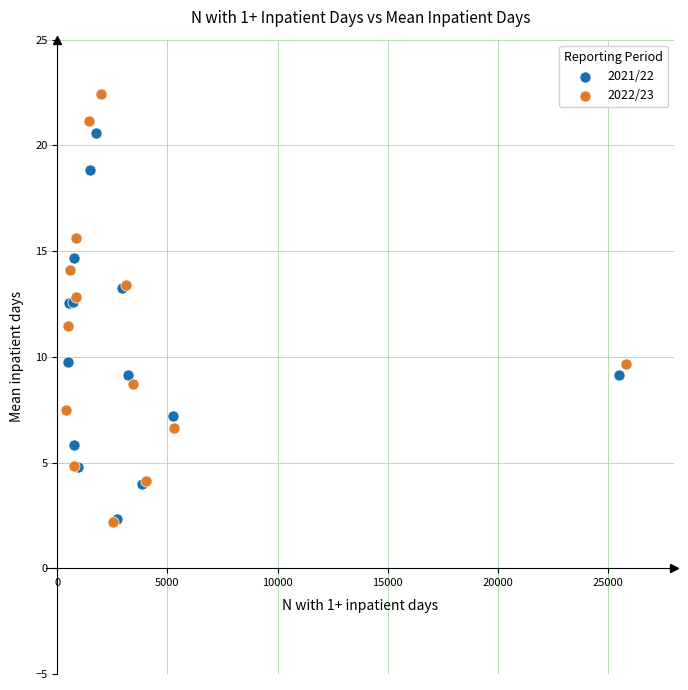

Which series has the widest spread of Y values?

2022/23